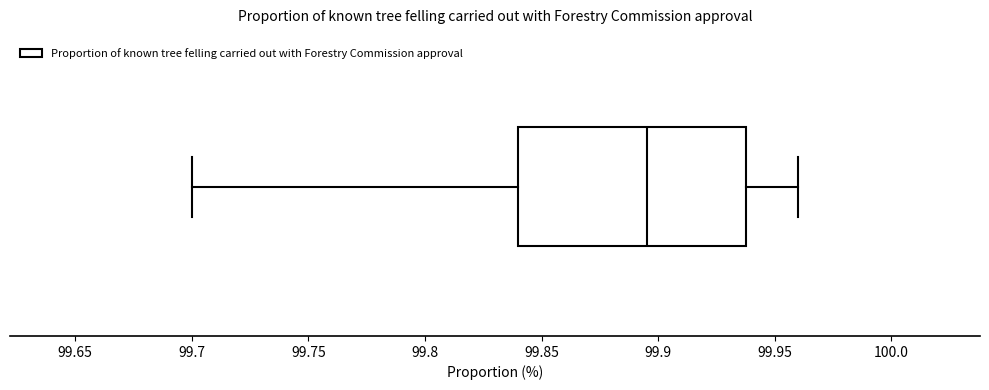

Where is the left edge of the box on the x-axis? The values are not printed on the chart, so give them approximately, as read against the axis.

99.840